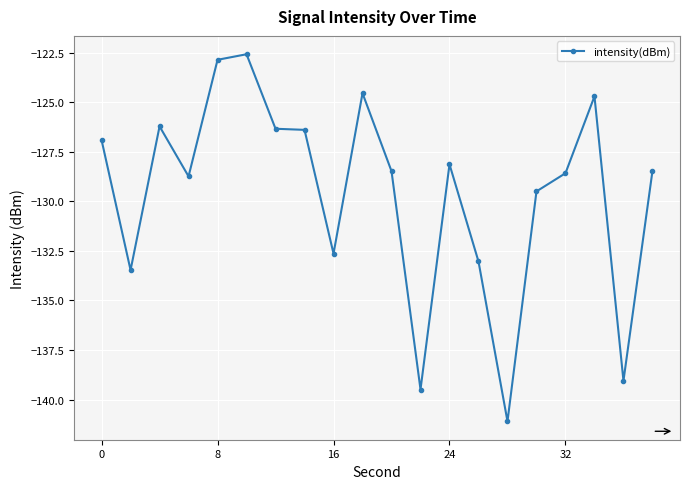

What is the difference between the maximum and minimum values?

18.5